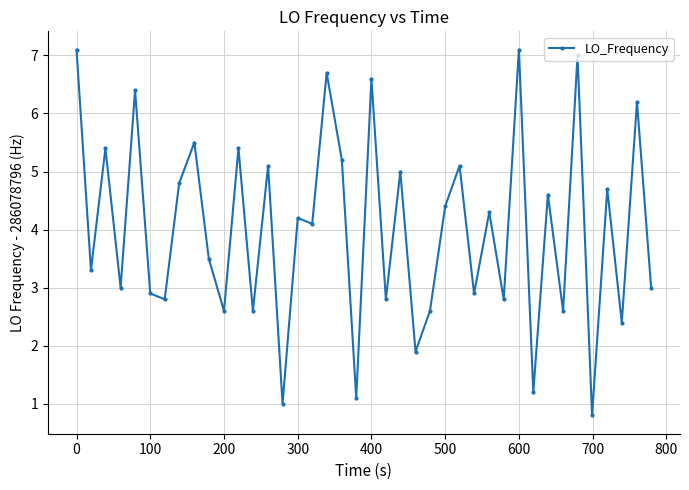

What is the value of the 22nd point from the left?

2.8